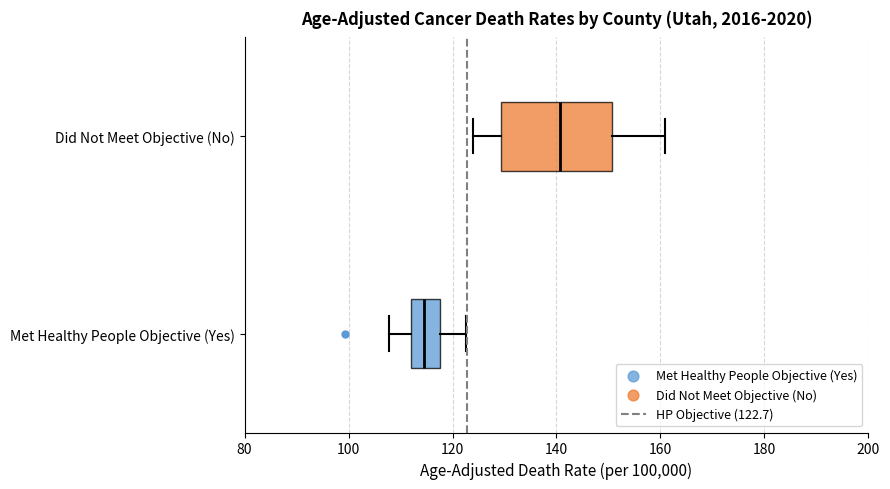

Which box has the furthest to the right median line?

Did Not Meet Objective (No)